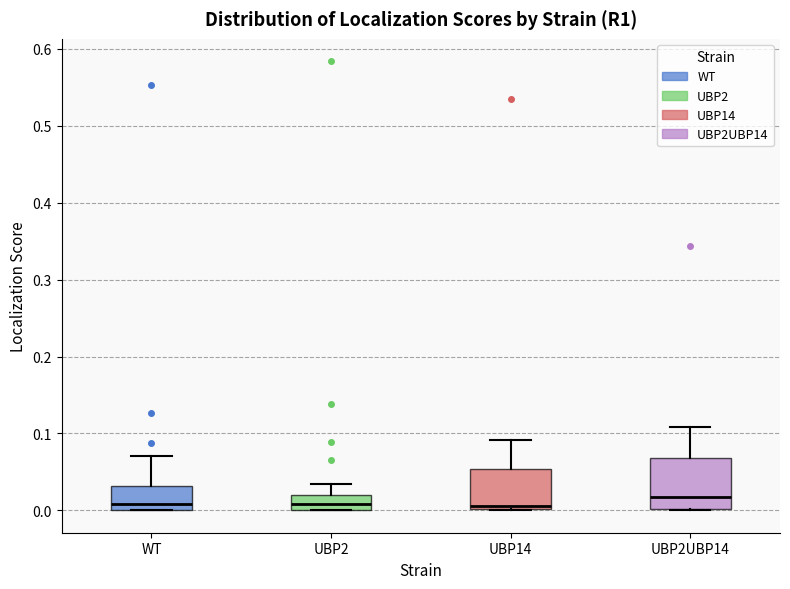

Where does the median line of the box for UBP14 sit on the y-axis? The values are not printed on the chart, so give them approximately, as read against the axis.

0.01